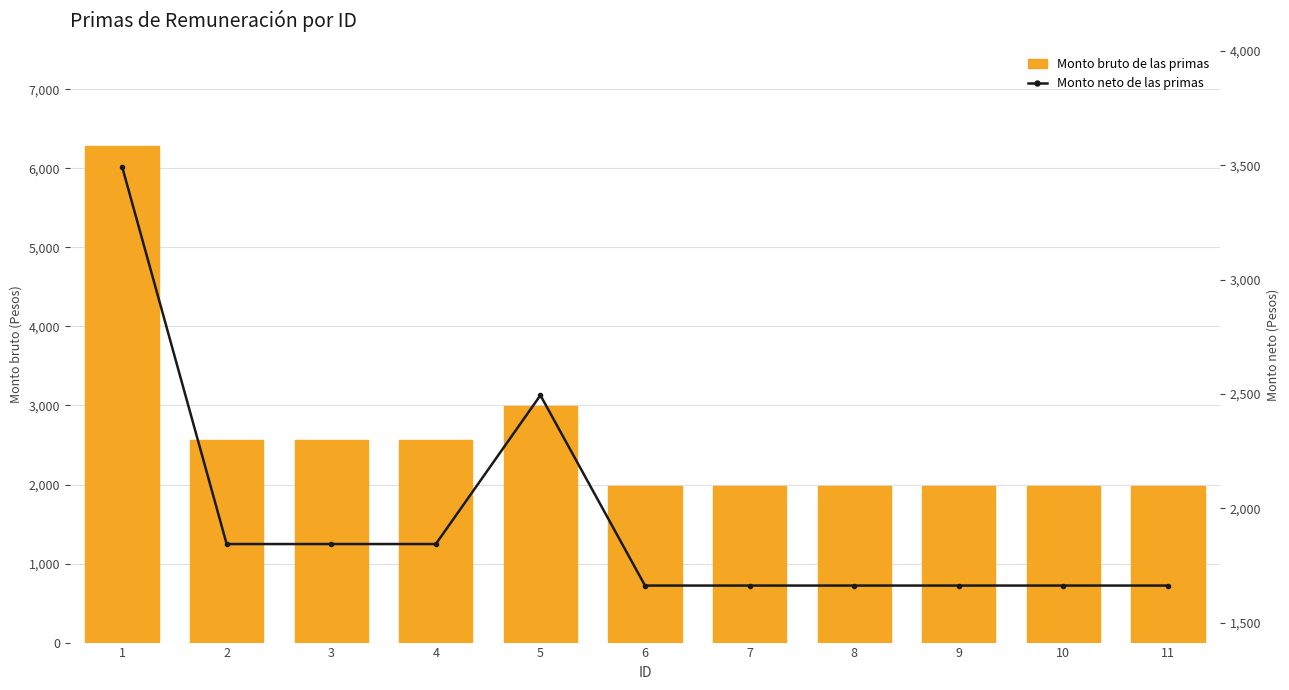

What is the spread (max minus min) of values at 8?

313.1